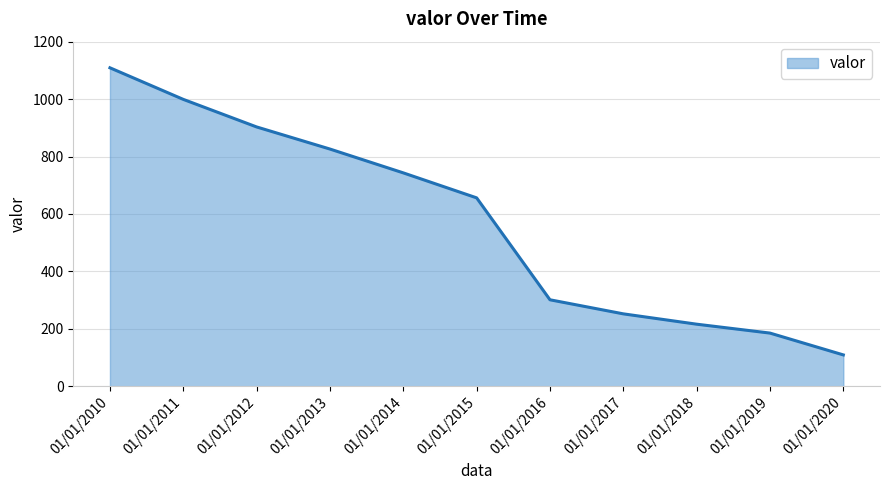

What is the sum of the values at 01/01/2010 and 01/01/2013?

1935